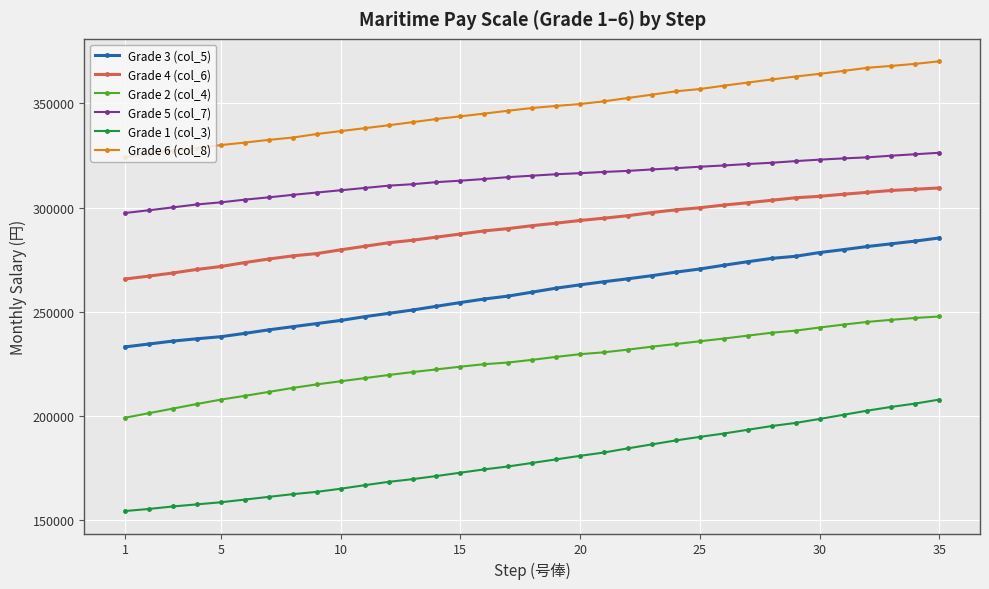

True or false: Grade 6 (col_8) and Grade 1 (col_3) intersect in this chart.

False